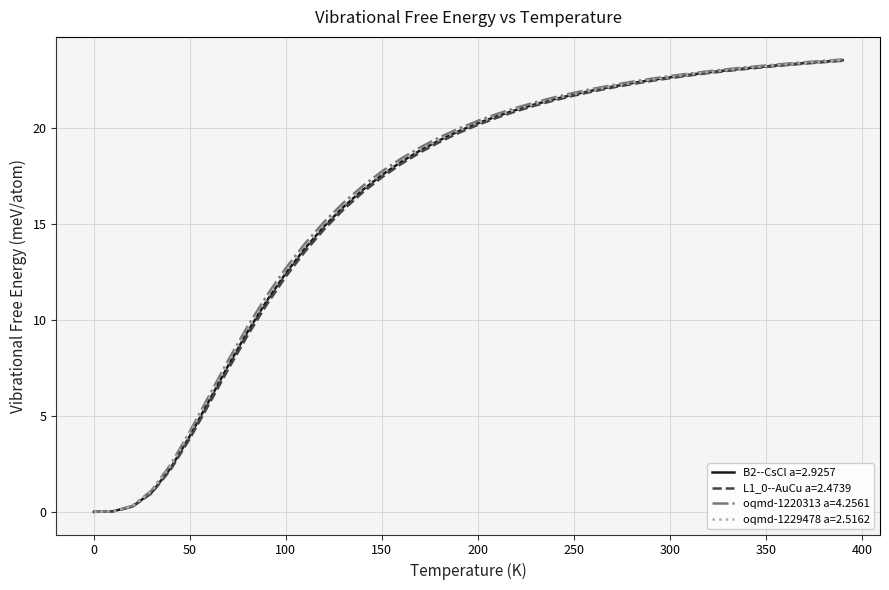

What is the maximum value shown in the chart?

23.6